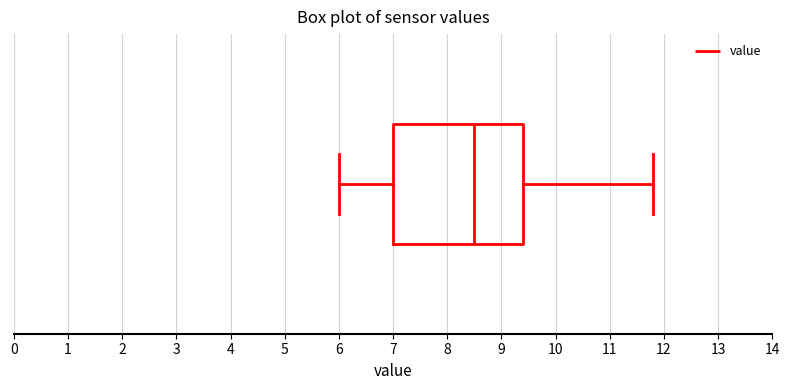

Where does the left whisker of the box end on the x-axis? The values are not printed on the chart, so give them approximately, as read against the axis.

6.0